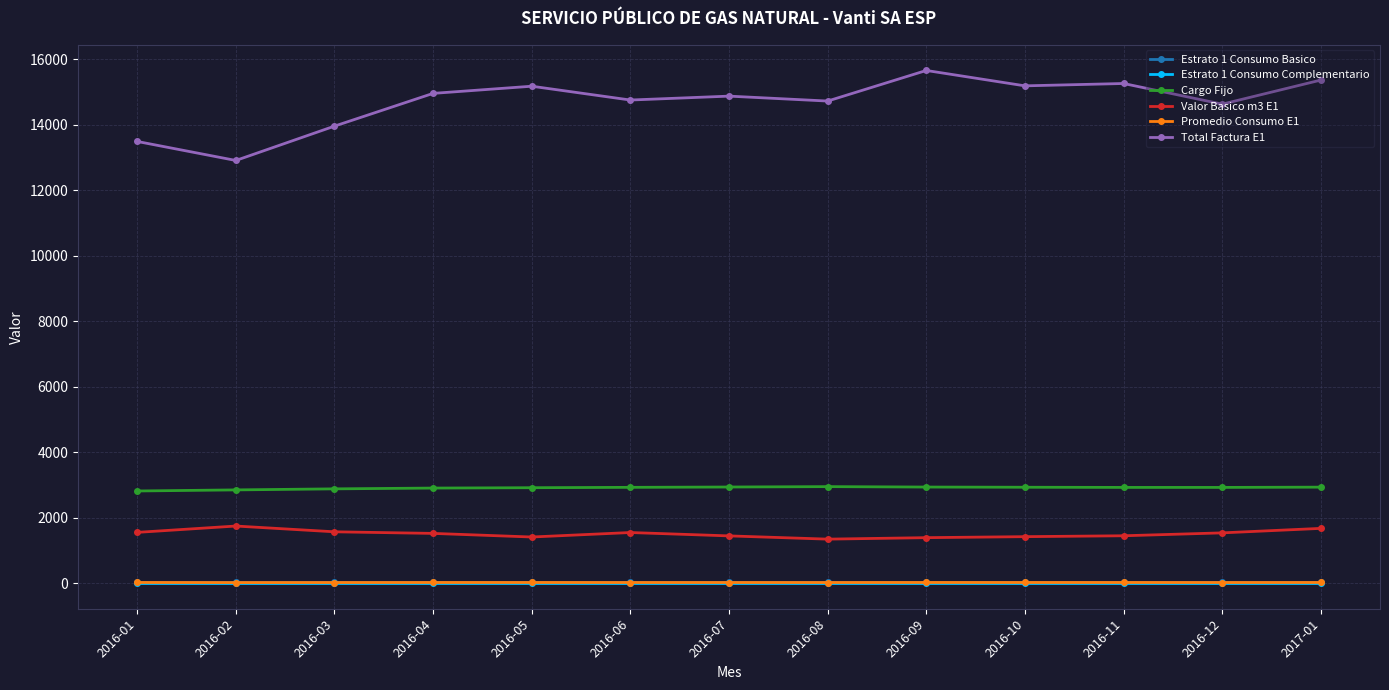

The value of Cargo Fijo at 2016-05 is 2913.0. True or false?

True